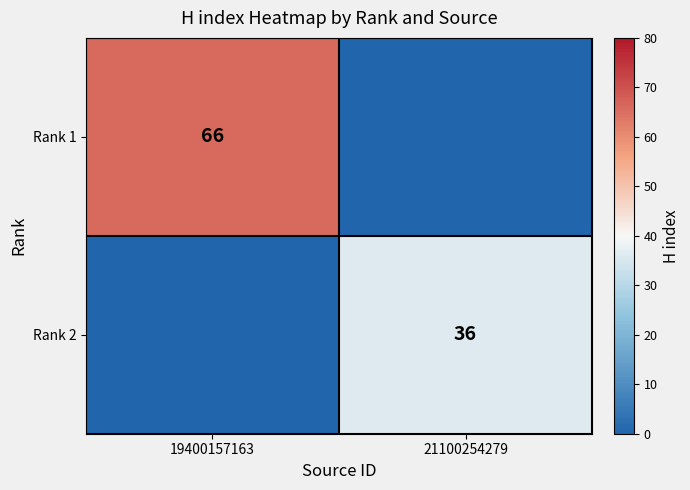

The value of Rank 1 at 19400157163 is 24. True or false?

False